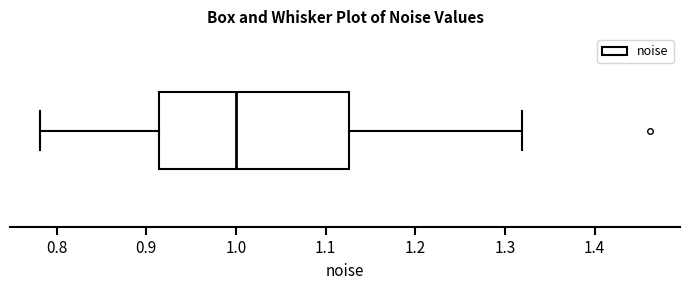

Where does the left whisker of the box end on the x-axis? The values are not printed on the chart, so give them approximately, as read against the axis.

0.78